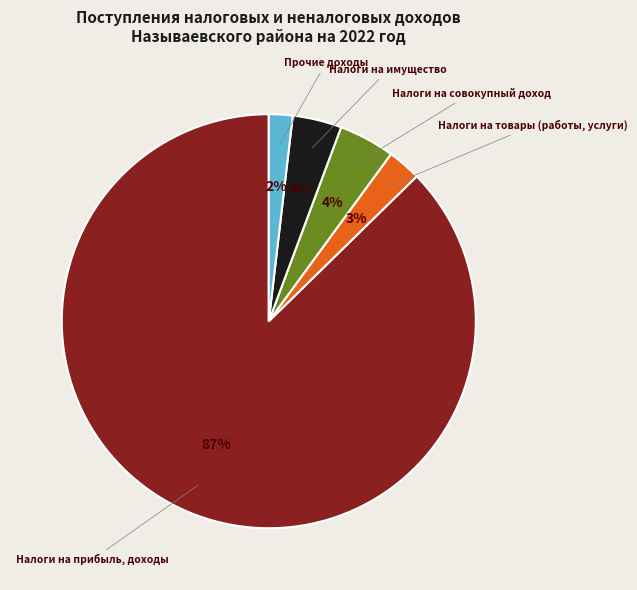

Which has a higher value, Налоги на прибыль, доходы or Прочие доходы?

Налоги на прибыль, доходы